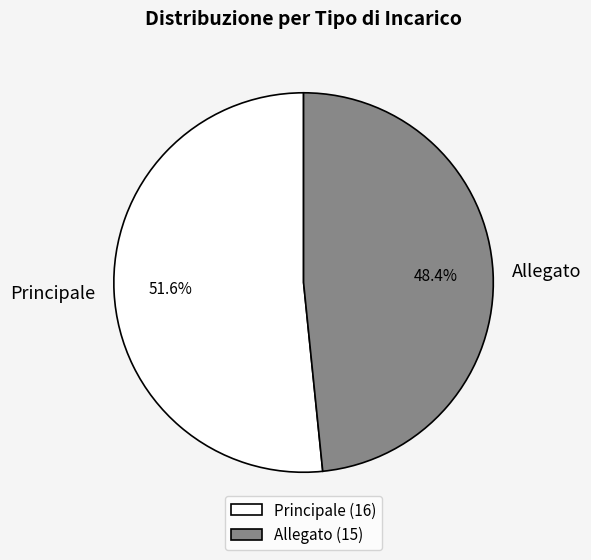

To the nearest percent, what is the average slice percentage?

50%